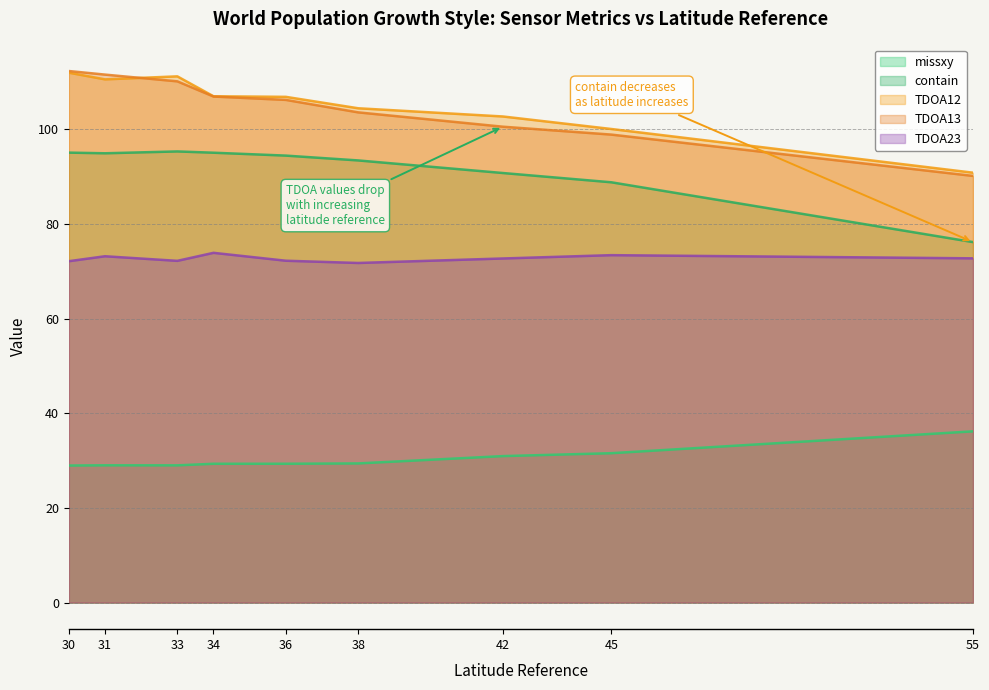

What is the average value of the contain series?

91.6